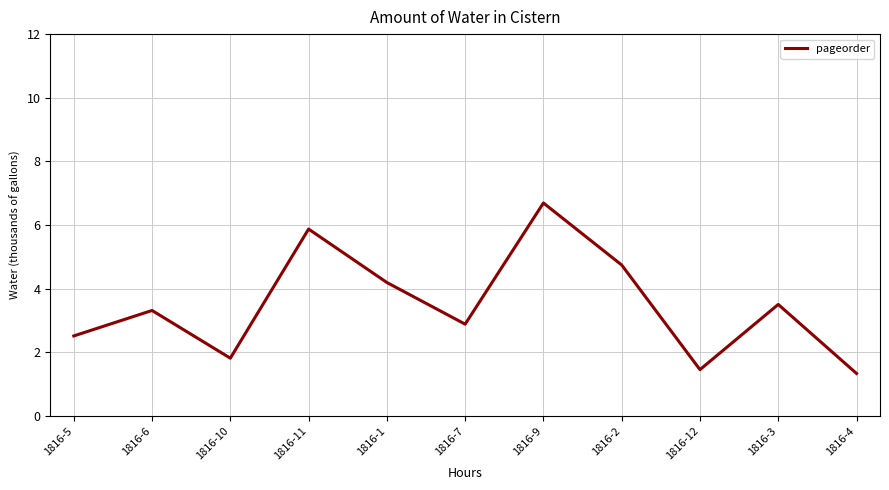

What is the smallest value displayed?

1.3